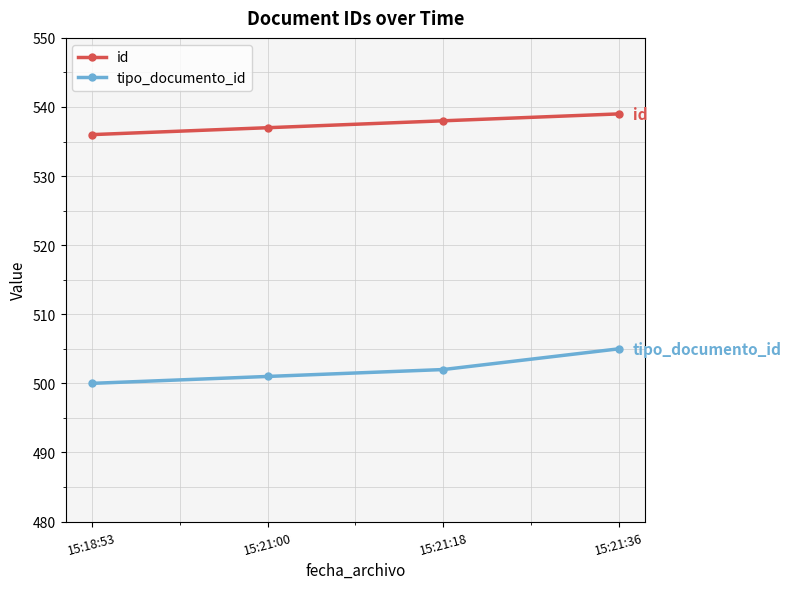

Rank the series by their average value, from highest to lowest.

id, tipo_documento_id